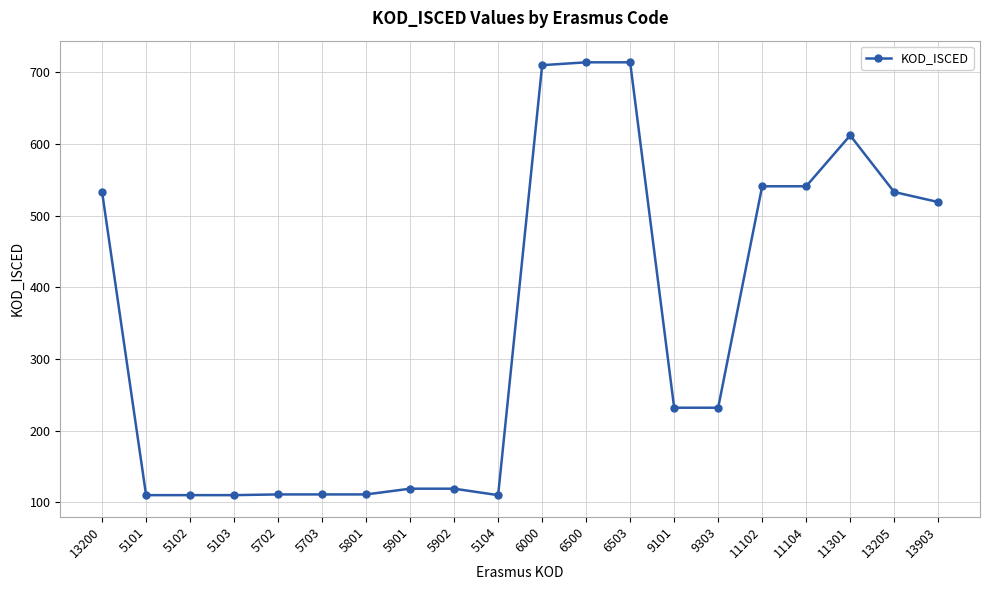

What position from the left is 5103?

4